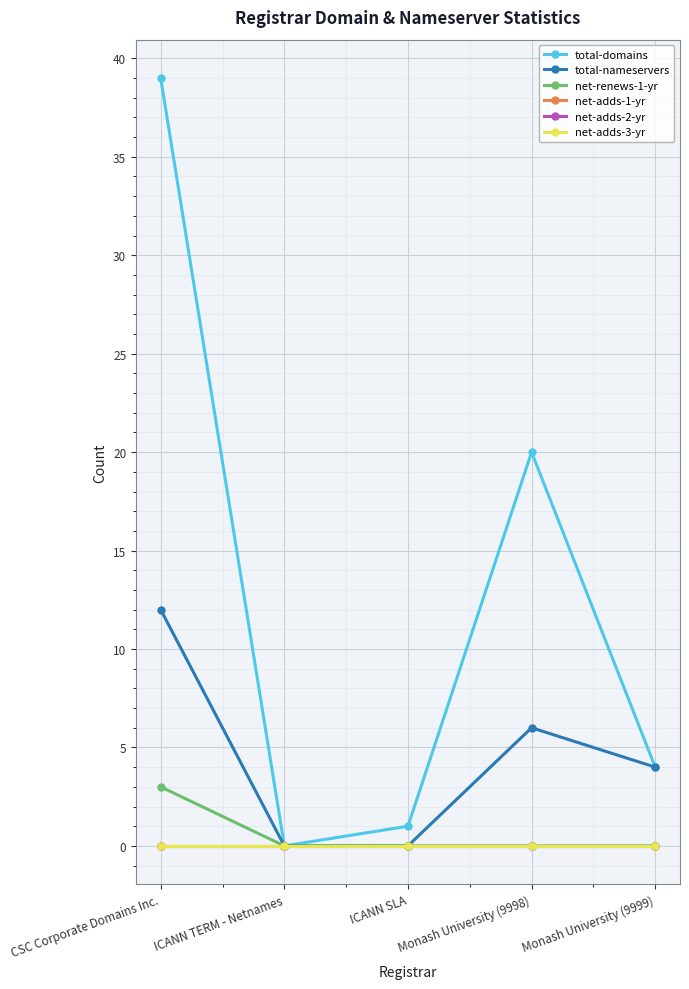

Is this an area chart (filled region under the line)?

No